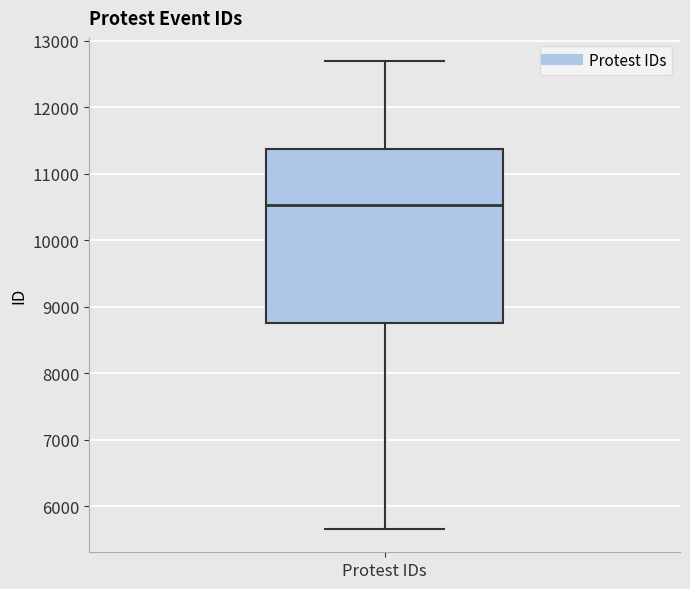

Transcribe this box plot: give where the median line is, the range the box spans, and where the two whiskers end, as read against the y-axis. The values are not printed on the chart, so give them approximately, as read against the axis.

median 10500, box 8800 to 11400, whiskers 5700 to 12700